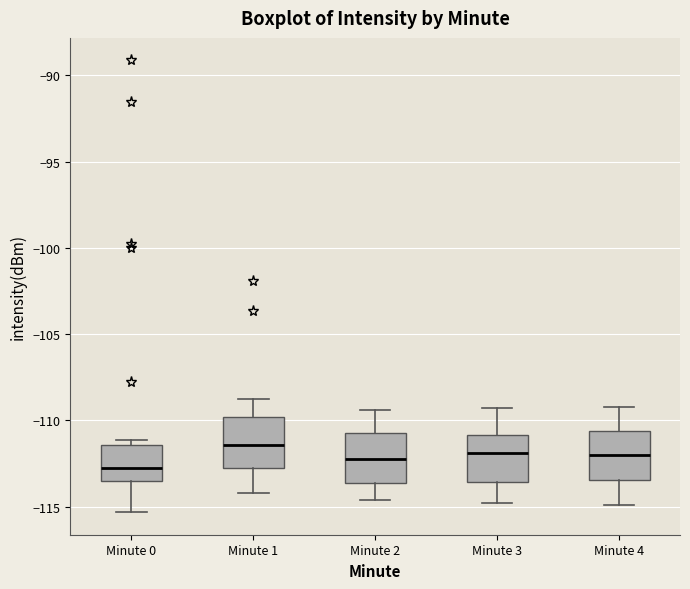

Which box has the lowest median line?

Minute 0